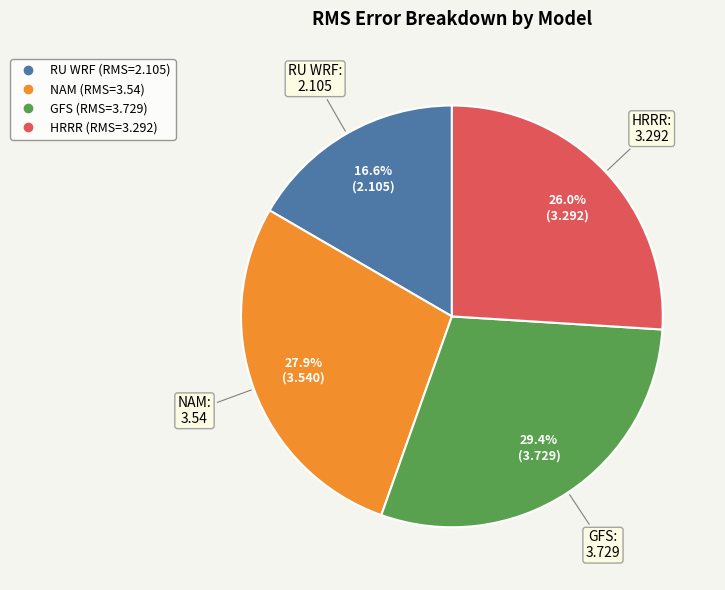

How many segments does this pie chart have?

4